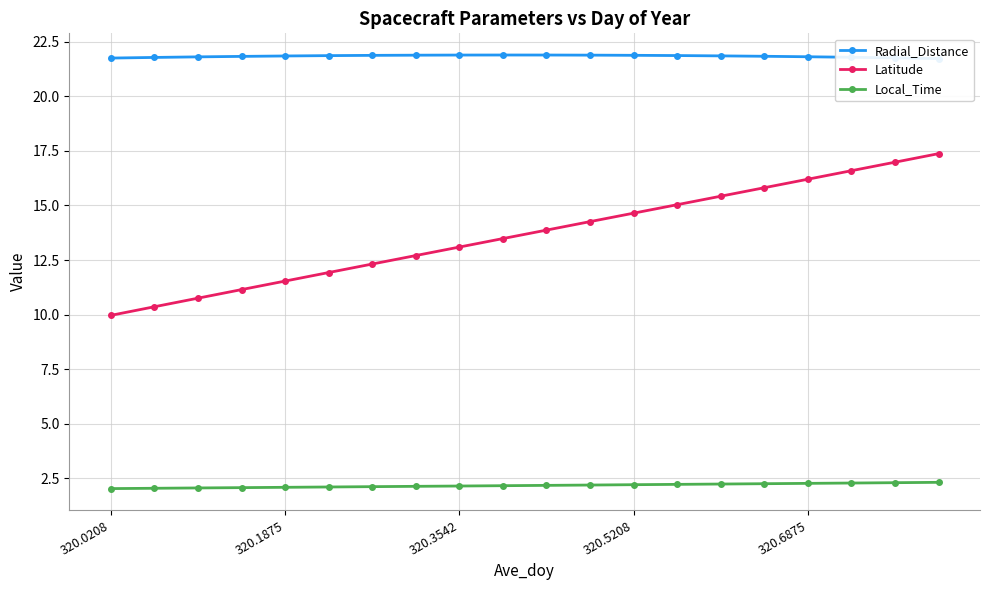

Which series has the widest spread of values?

Latitude